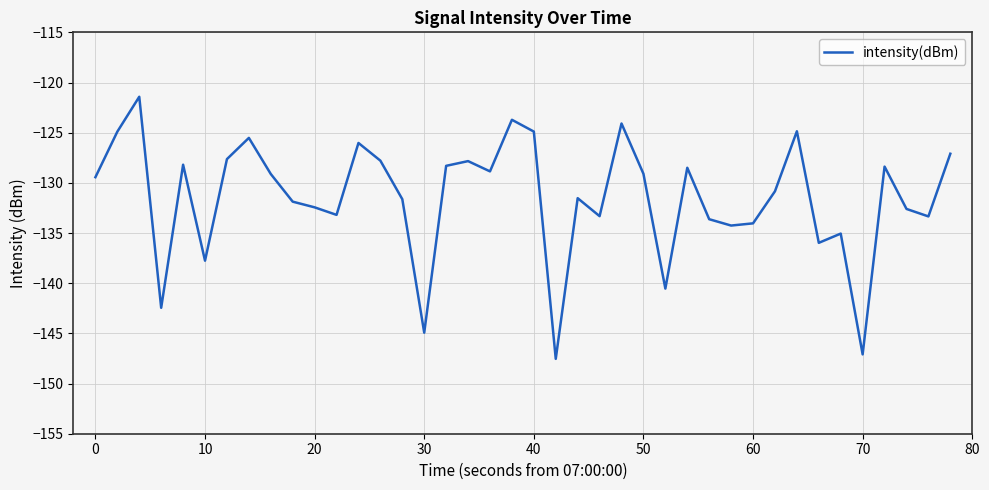

What is the smallest value displayed?

-147.5